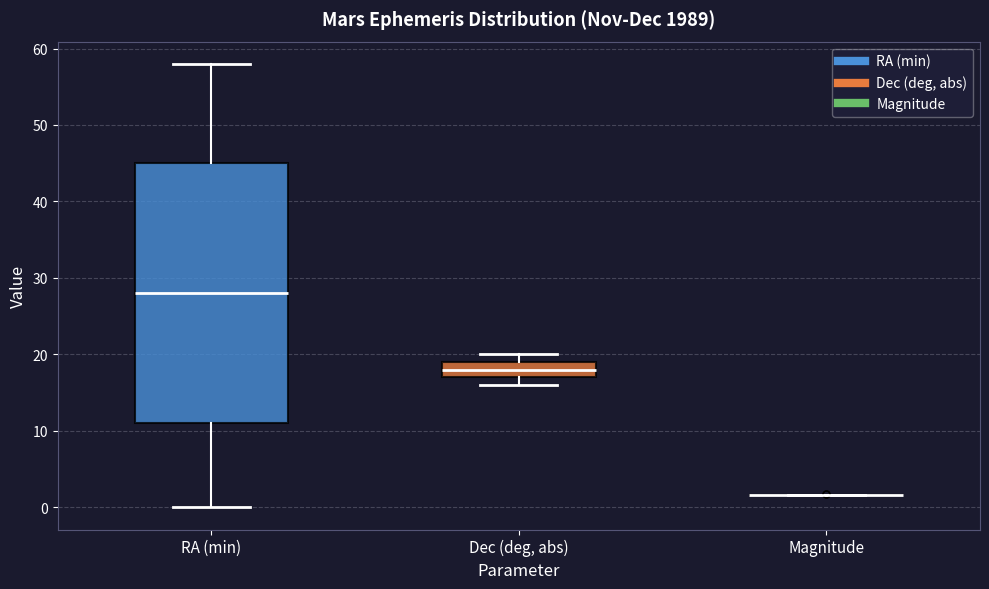

Reading left to right, transcribe this box plot: for each box, give where its median line is, the range the box spans, and where its two whiskers end, as read against the y-axis. The values are not printed on the chart, so give them approximately, as read against the axis.

RA (min): median 28, box 11 to 45, whiskers 0 to 58
Dec (deg, abs): median 18, box 17 to 19, whiskers 16 to 20
Magnitude: box collapsed to a line at 2, whiskers 2 to 2